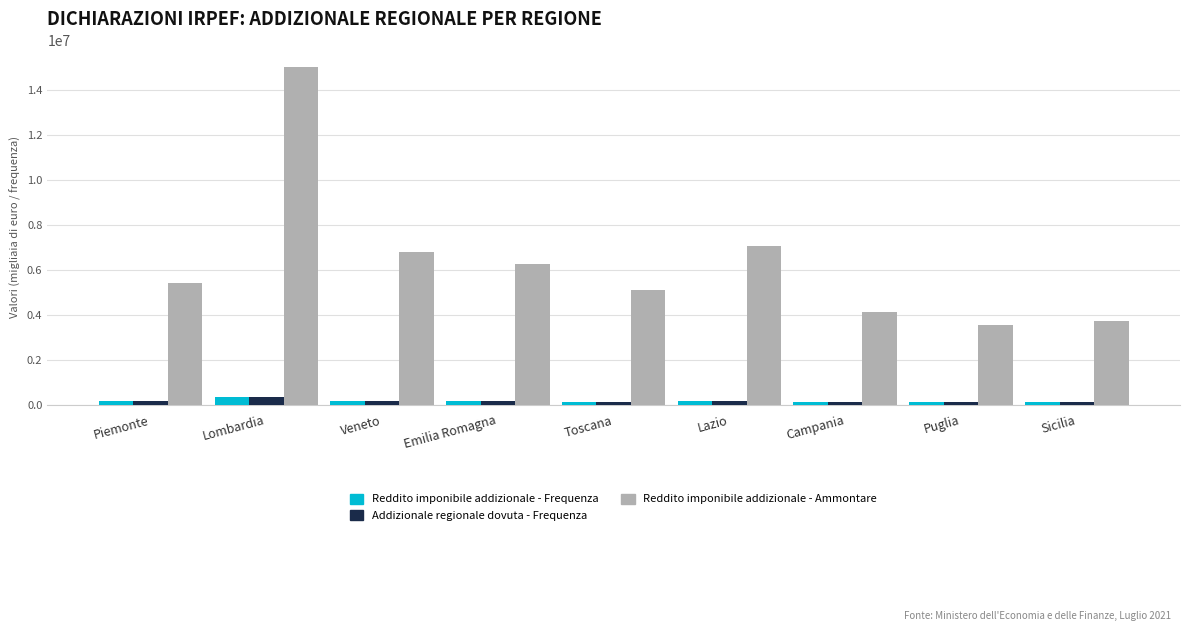

What position from the left is Lombardia?

2